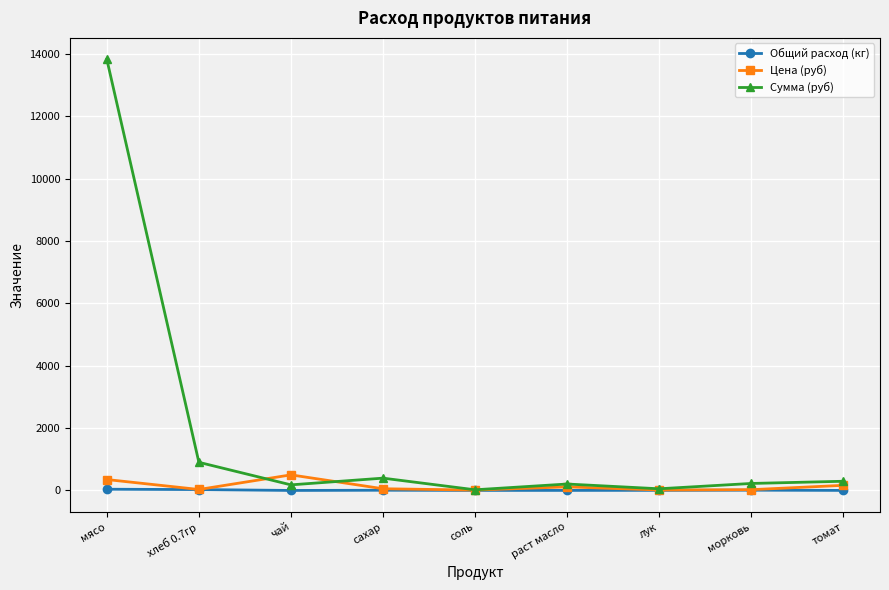

True or false: Сумма (руб) has more than 1 interior local peaks.

True